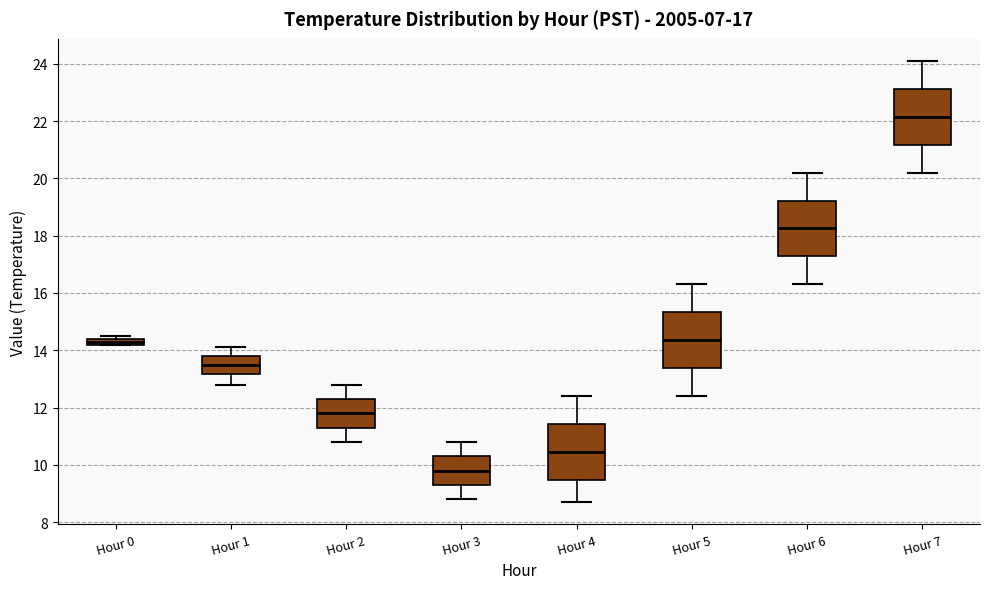

Which box's median line is the highest?

Hour 7